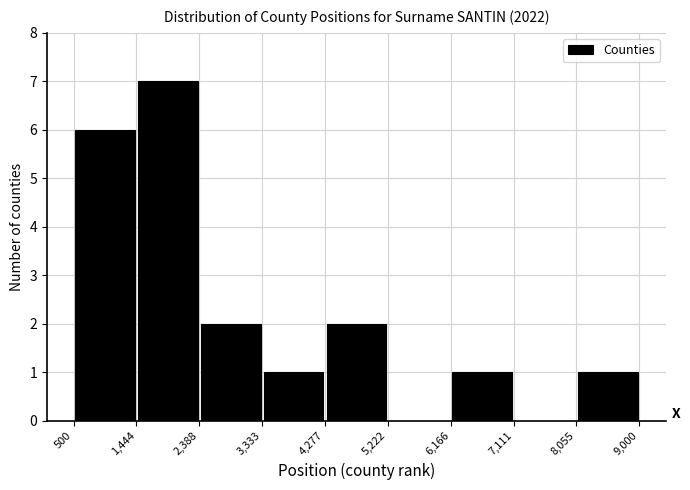

Reading left to right, list every bar in this chart as the range it spans on the x-axis followed by its height. The values are not printed on the chart, so give them approximately, as read against the axis.

500 to 1,444: 6
1,444 to 2,388: 7
2,388 to 3,333: 2
3,333 to 4,277: 1
4,277 to 5,222: 2
5,222 to 6,166: 0
6,166 to 7,111: 1
7,111 to 8,055: 0
8,055 to 9,000: 1